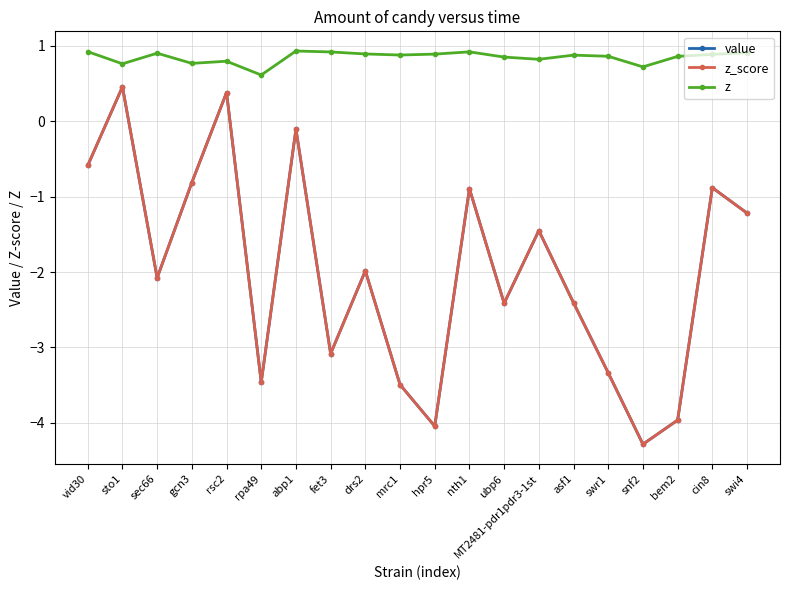

What is the difference between the highest and lowest values at ubp6?

3.3